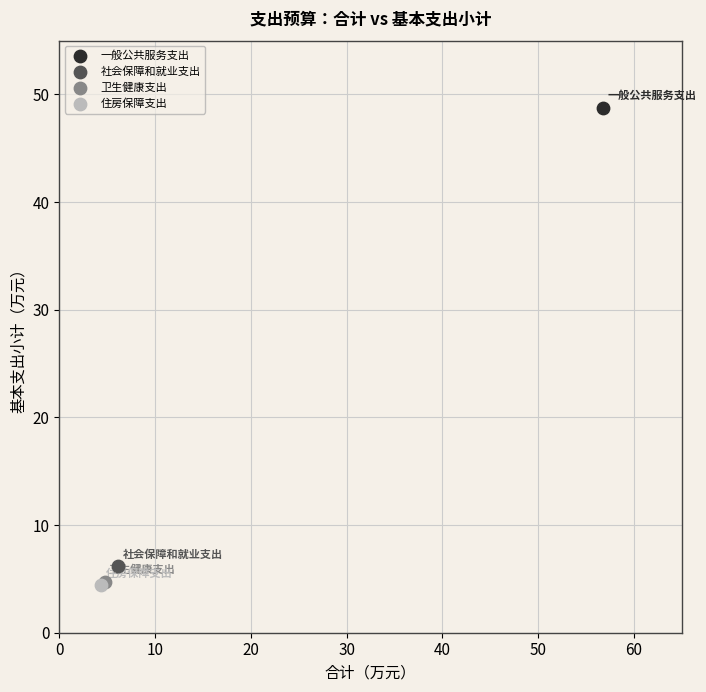

What are all the series names shown in the legend?

一般公共服务支出, 社会保障和就业支出, 卫生健康支出, 住房保障支出